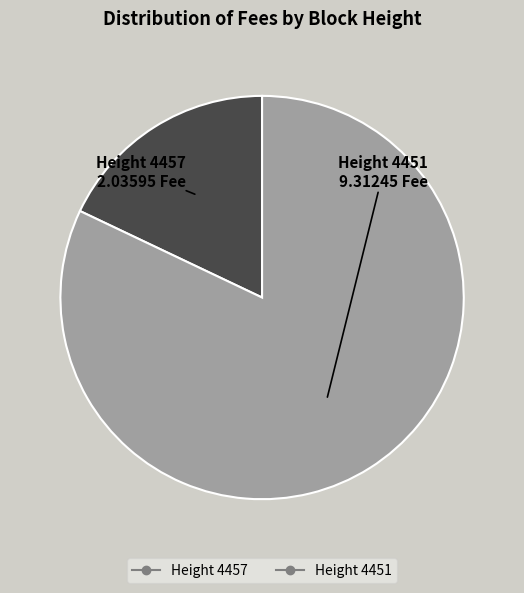

Is there a majority slice in this chart?

Yes